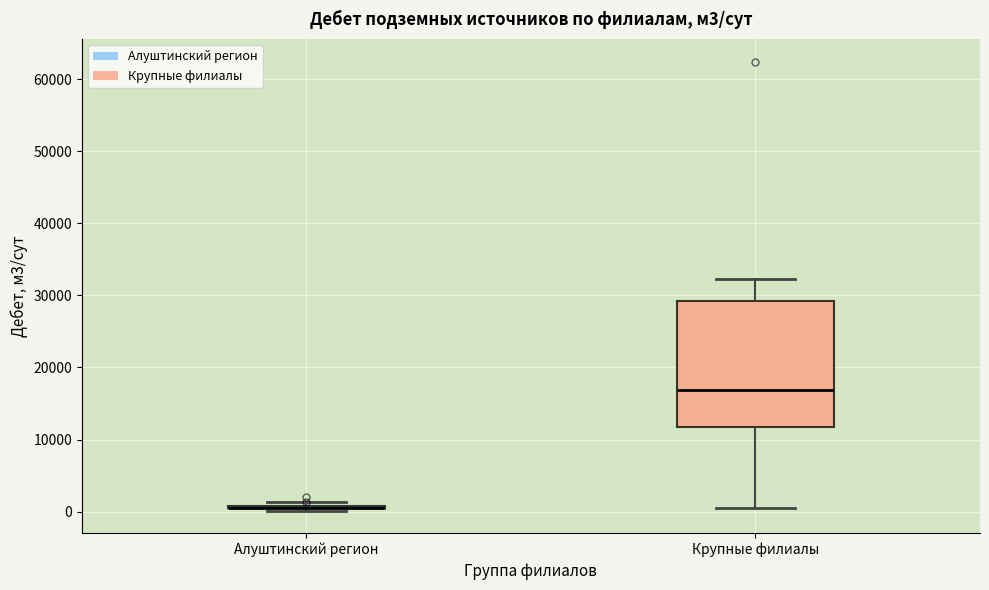

Comparing the boxes themselves (not the whiskers), which one is the tallest?

Крупные филиалы